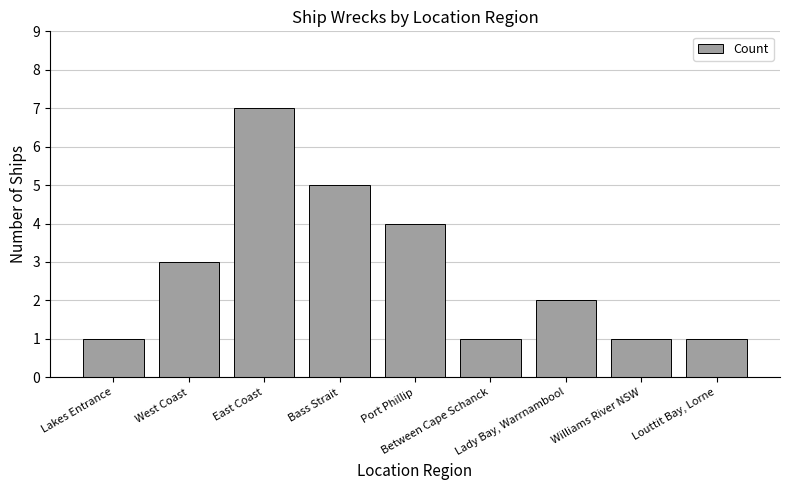

What is the sum of all values?

25